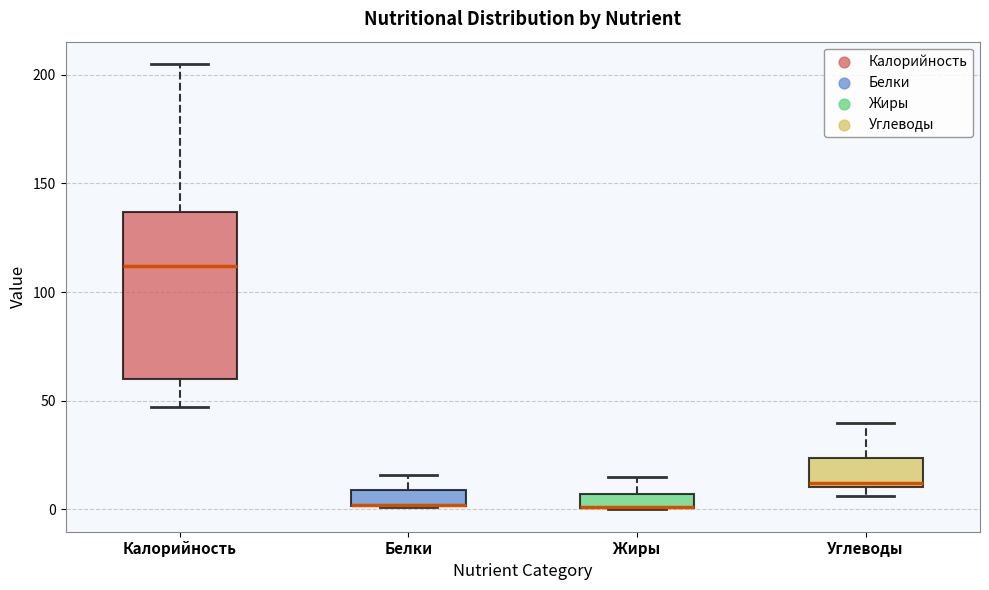

Where does the upper whisker of the box for Белки end on the y-axis? The values are not printed on the chart, so give them approximately, as read against the axis.

15